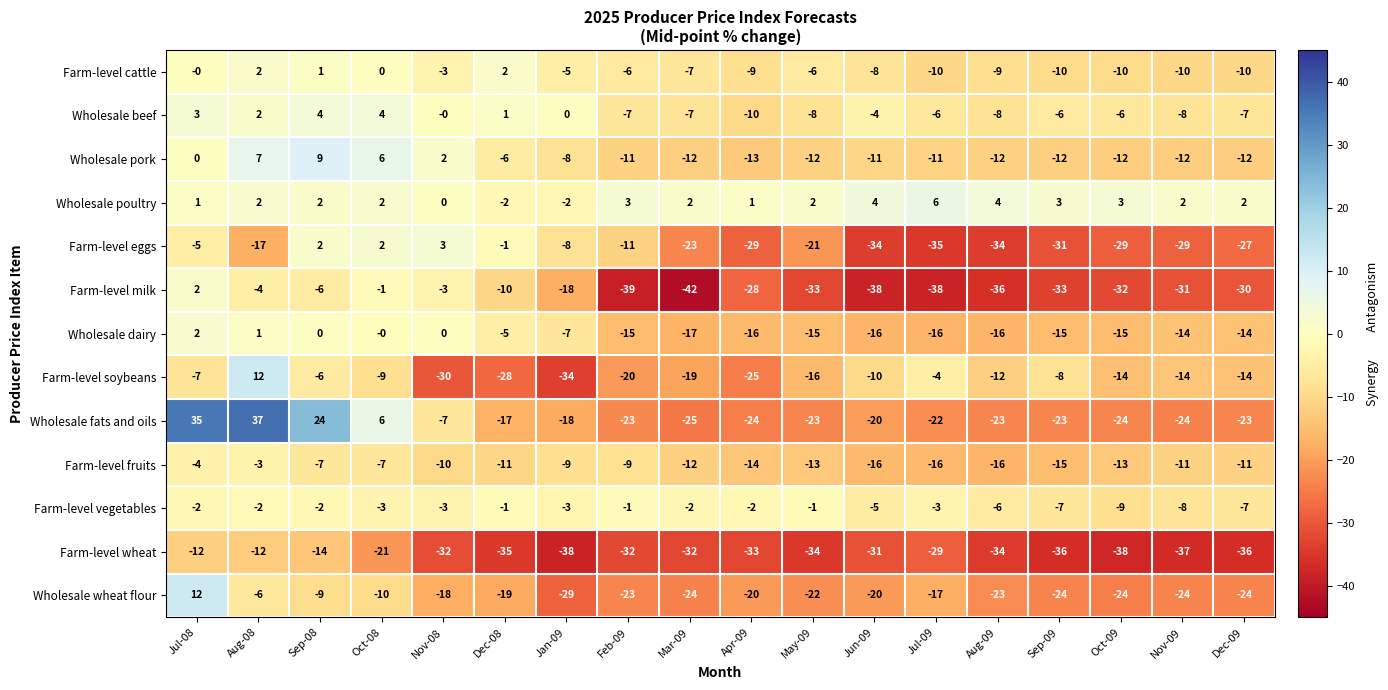

What is the difference between the highest and lowest values at Nov-09?

39